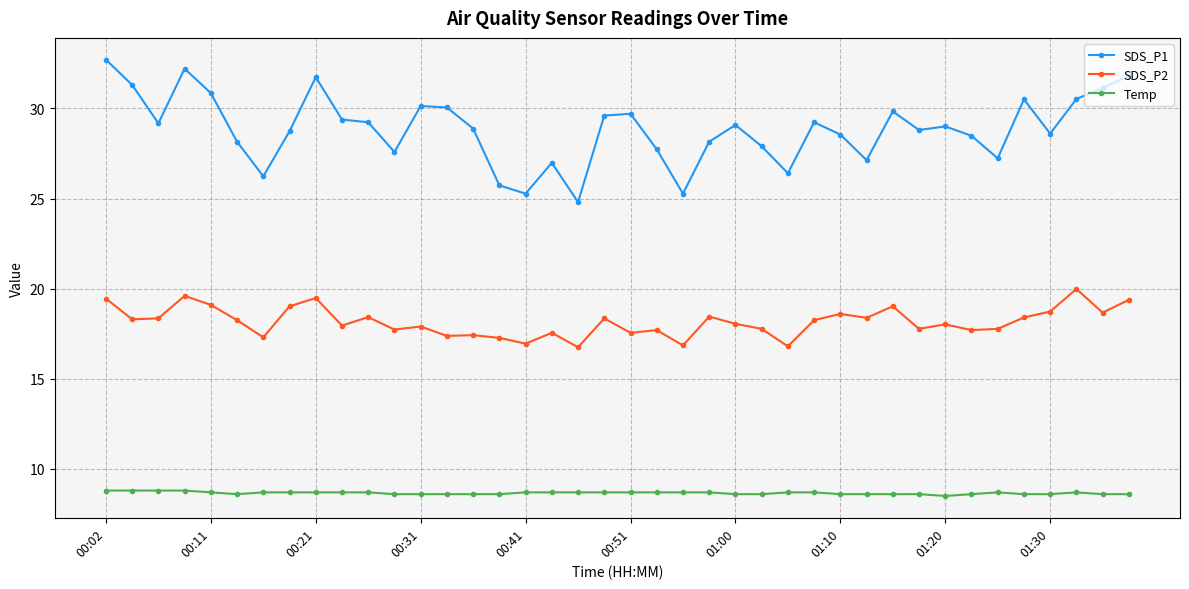

What is the greatest value displayed?

32.7